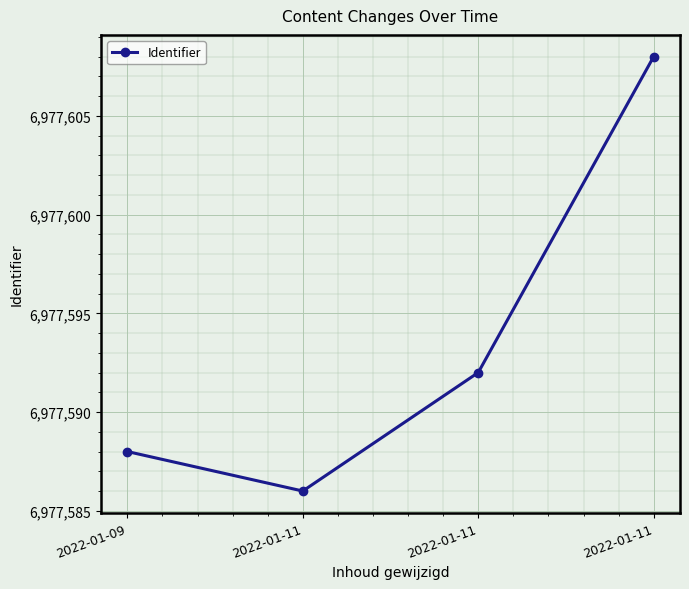

What is the sum of all values?

27910374